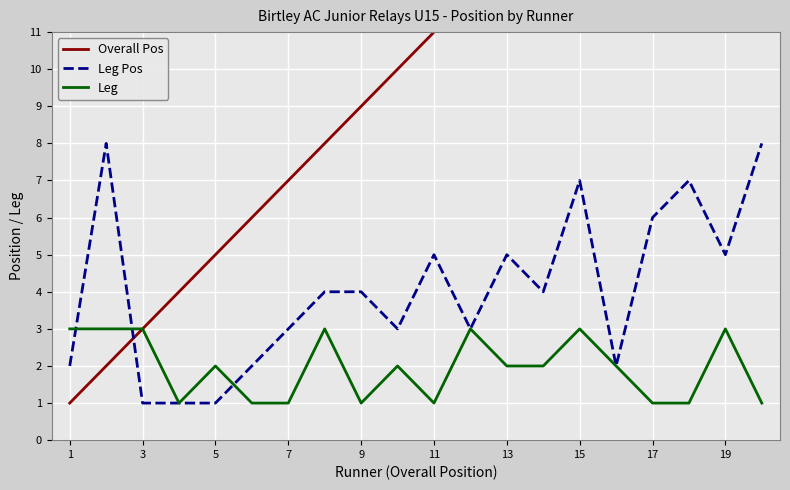

What is the difference between the maximum and second lowest values in the Leg Pos series?

7